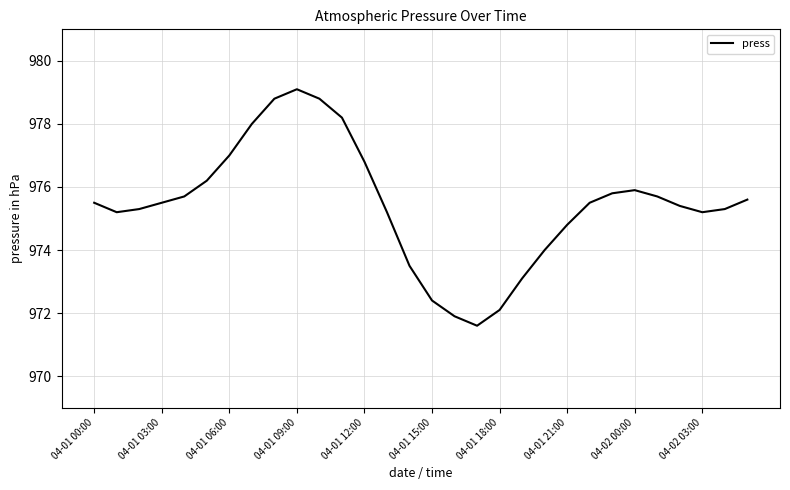

True or false: the data has more than 0 interior local peaks.

True